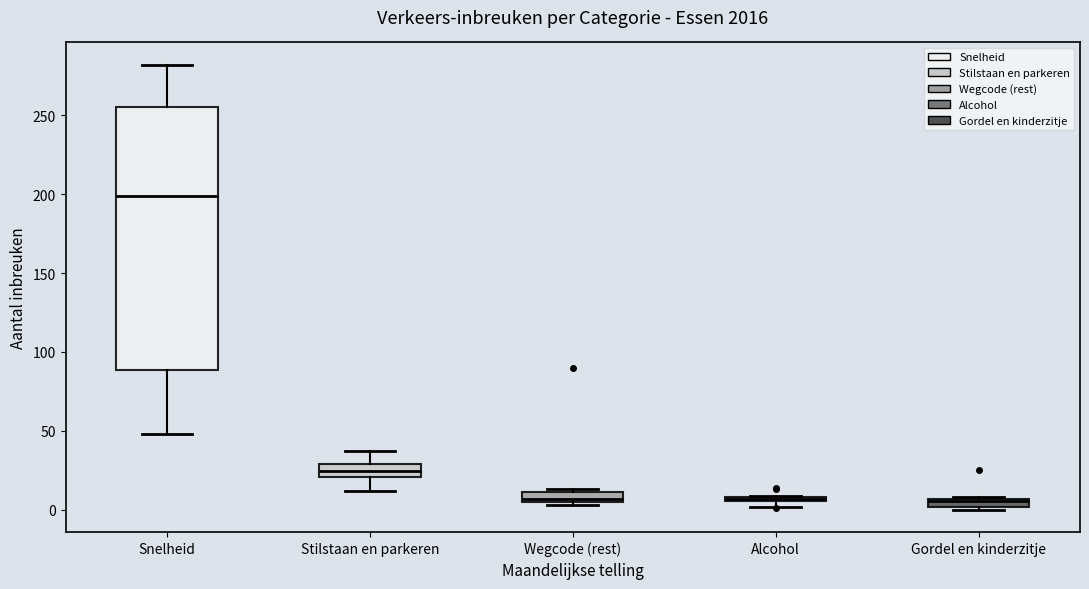

Where does the upper whisker of the box for Snelheid end on the y-axis? The values are not printed on the chart, so give them approximately, as read against the axis.

280